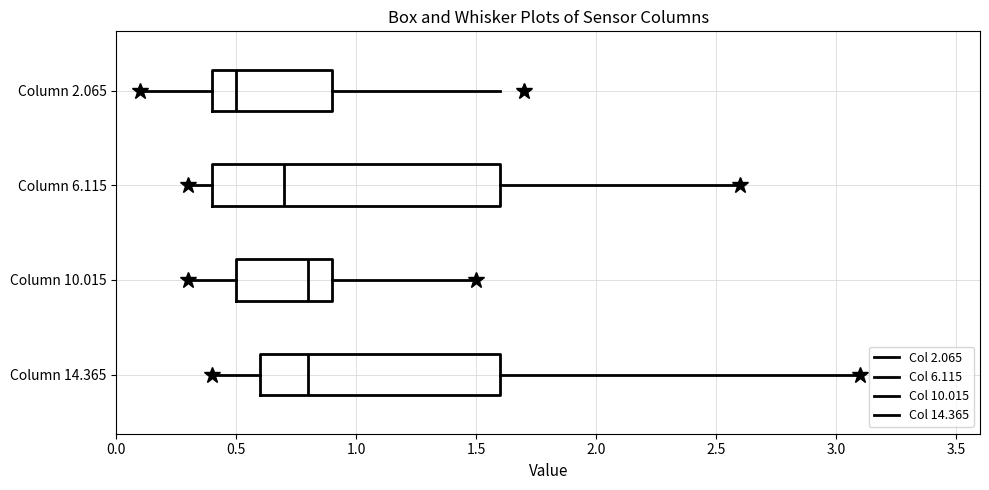

Reading bottom to top, read every box against the x-axis: the position of its median line, the range the box covers, and the ends of its whiskers. The values are not printed on the chart, so give them approximately, as read against the axis.

Column 14.365: median 0.8, box 0.6 to 1.6, whiskers 0.4 to 3.1
Column 10.015: median 0.8, box 0.5 to 0.9, whiskers 0.3 to 1.5
Column 6.115: median 0.7, box 0.4 to 1.6, whiskers 0.3 to 2.6
Column 2.065: median 0.5, box 0.4 to 0.9, whiskers 0.1 to 1.6